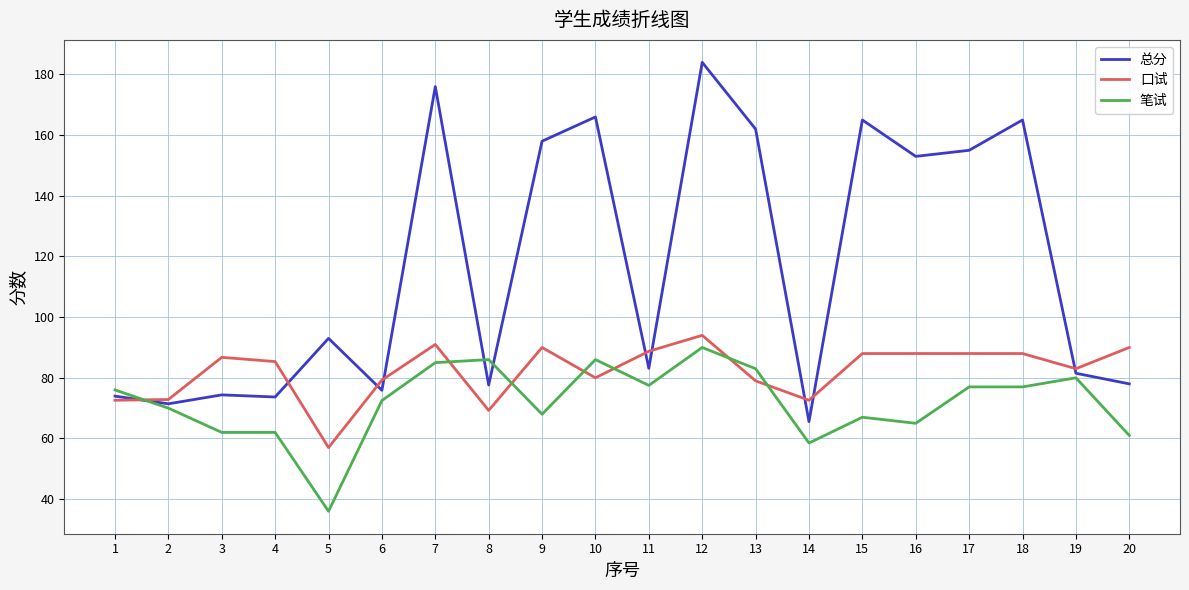

After their last crossing, which series has the higher values: 笔试 or 口试?

口试